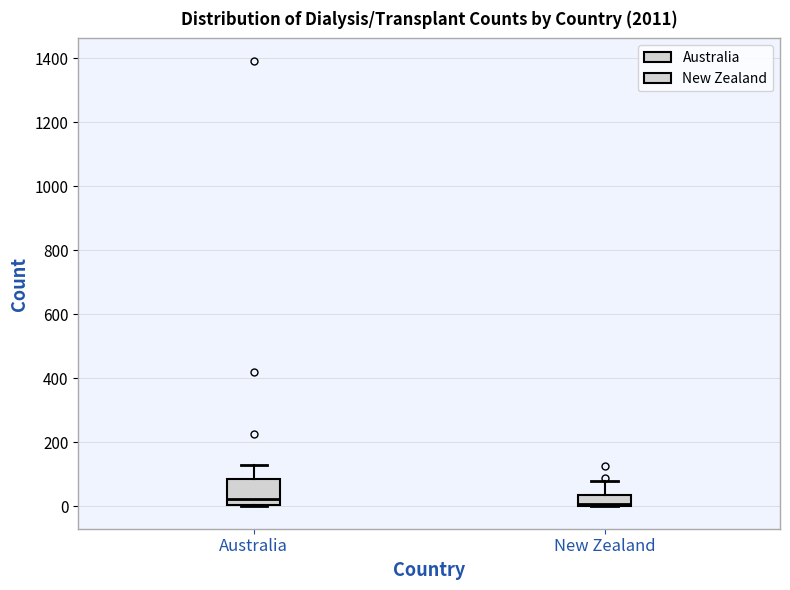

Reading left to right, read every box against the y-axis: the position of its median line, the range the box covers, and the ends of its whiskers. The values are not printed on the chart, so give them approximately, as read against the axis.

Australia: median 20, box 0 to 80, whiskers 0 to 140
New Zealand: median 0 (just above the box's lower edge), box 0 to 40, whiskers 0 to 80